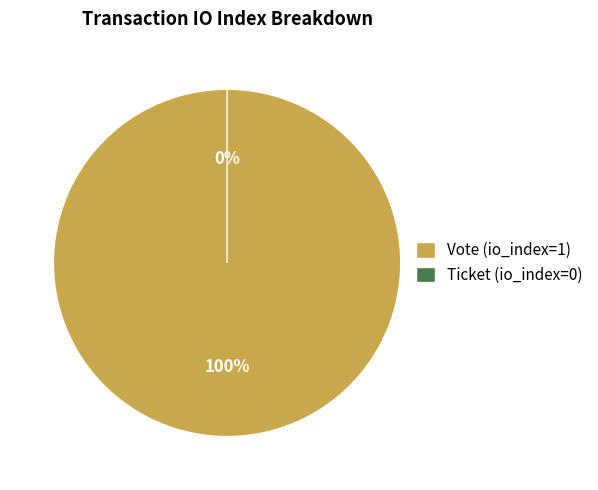

What percentage do Ticket (io_index=0) and Vote (io_index=1) together represent?

100.0%